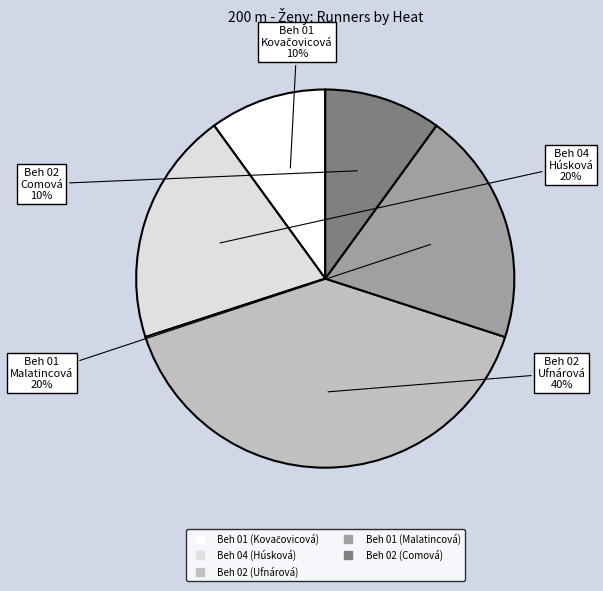

To the nearest percent, what is the average slice percentage?

20%